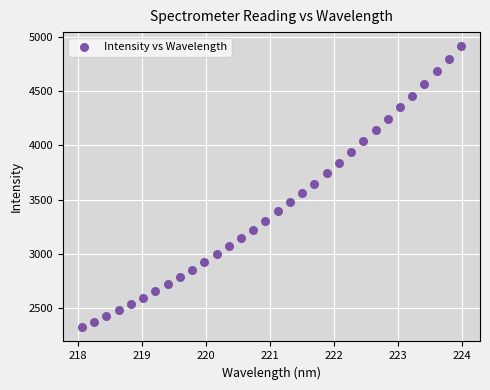

What is the range of X values (max minus min)?

5.9